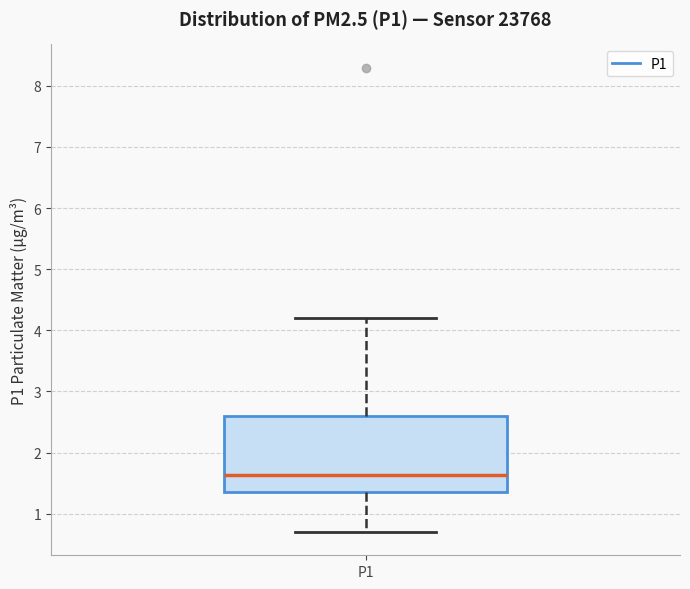

Transcribe this box plot: give where the median line is, the range the box spans, and where the two whiskers end, as read against the y-axis. The values are not printed on the chart, so give them approximately, as read against the axis.

median 1.6, box 1.4 to 2.6, whiskers 0.7 to 4.2